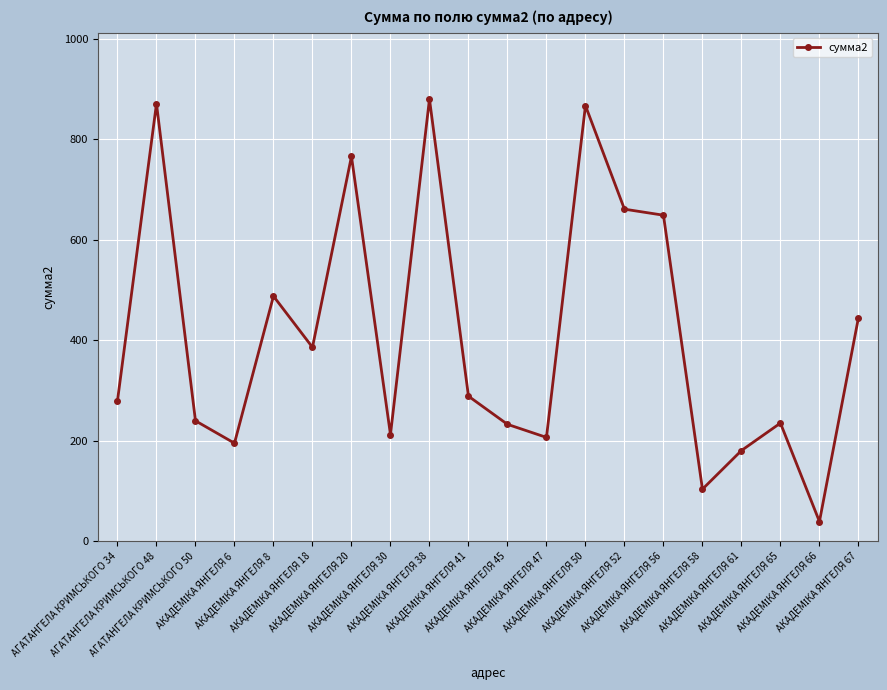

Count the number of categories in the chart.

20